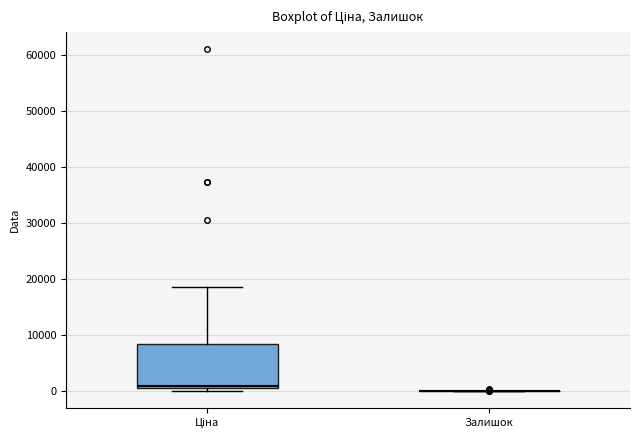

Comparing the boxes themselves (not the whiskers), which one is the tallest?

Ціна